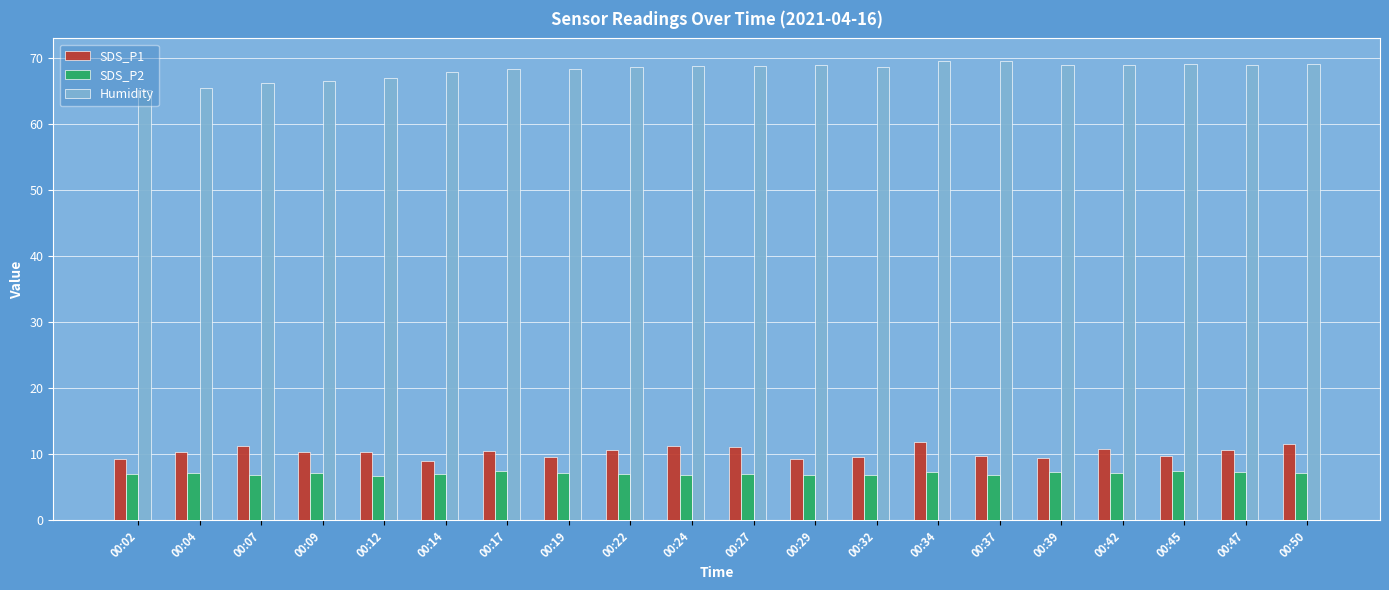

What are all the series names shown in the legend?

SDS_P1, SDS_P2, Humidity